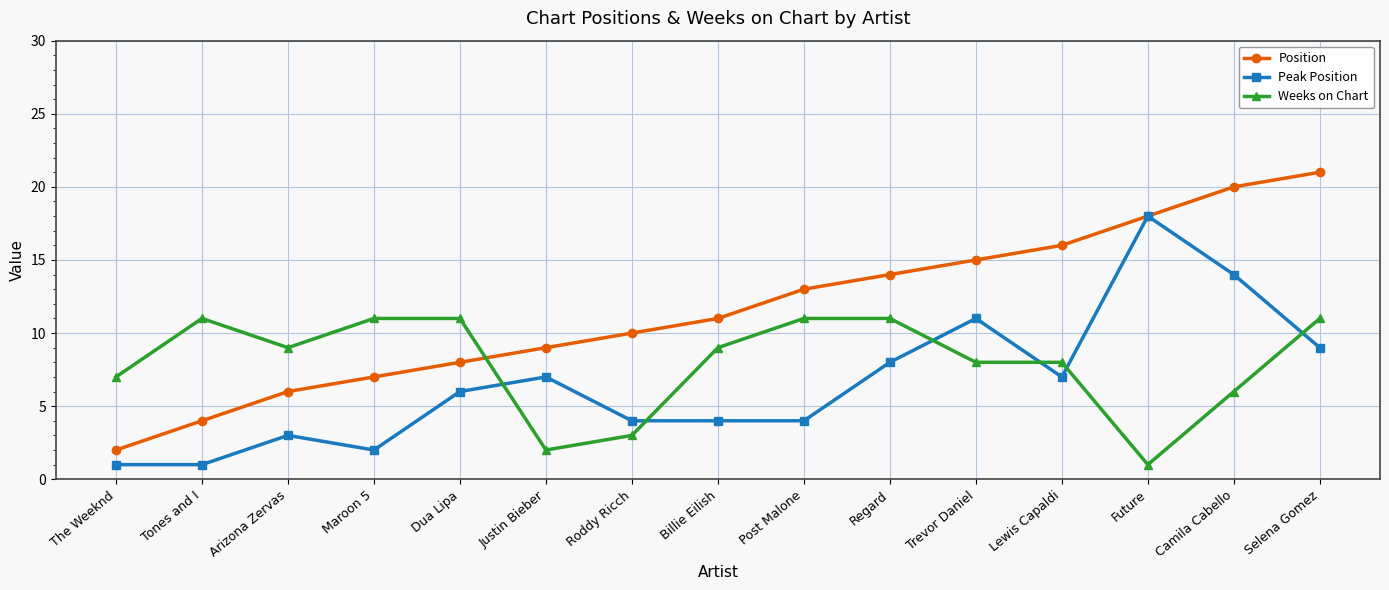

Between Roddy Ricch and Regard, which series saw the biggest shift?

Weeks on Chart